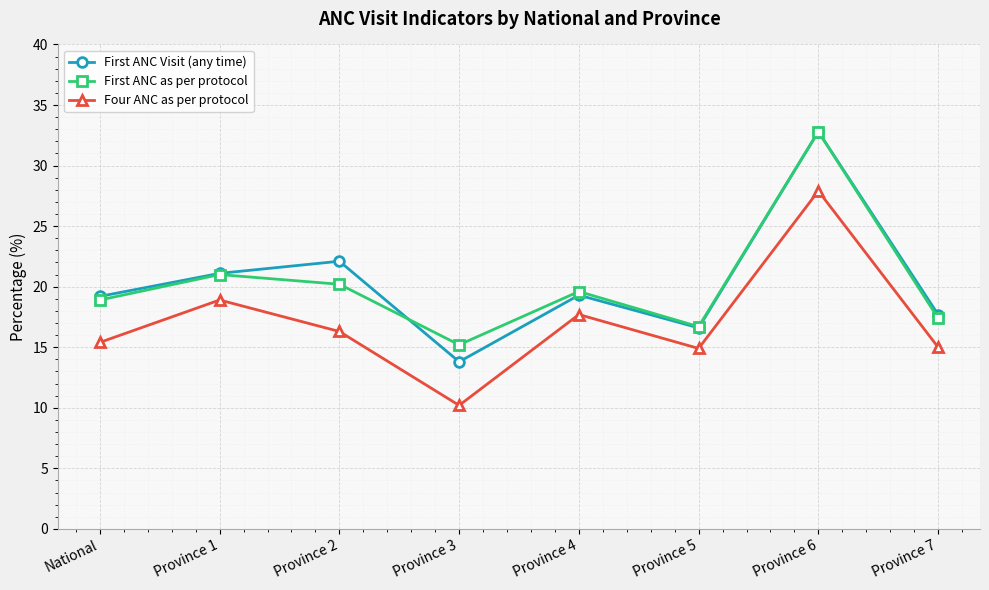

How many categories are shown in the chart?

8